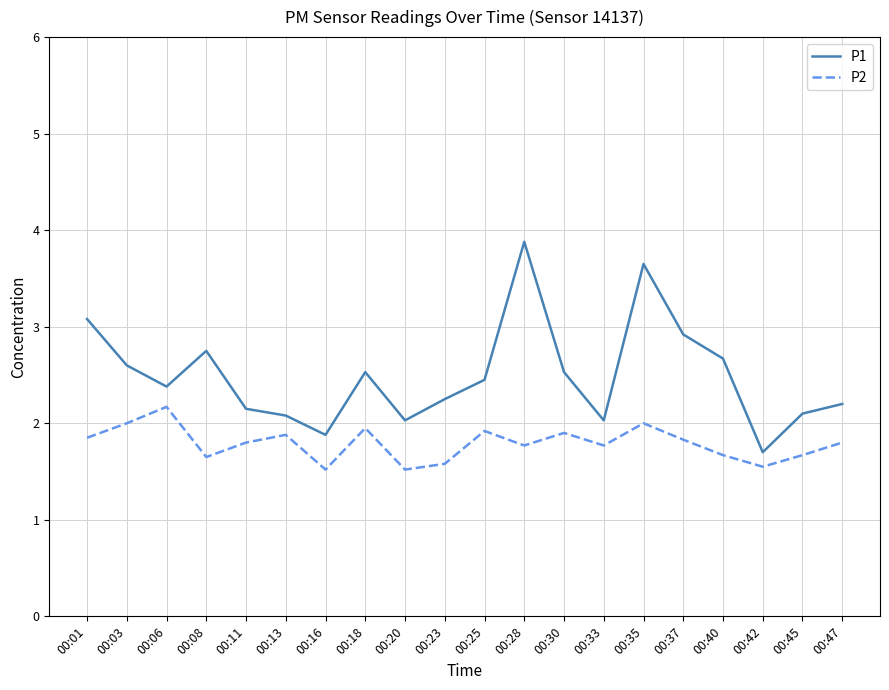

Which series has the largest range (max minus min)?

P1